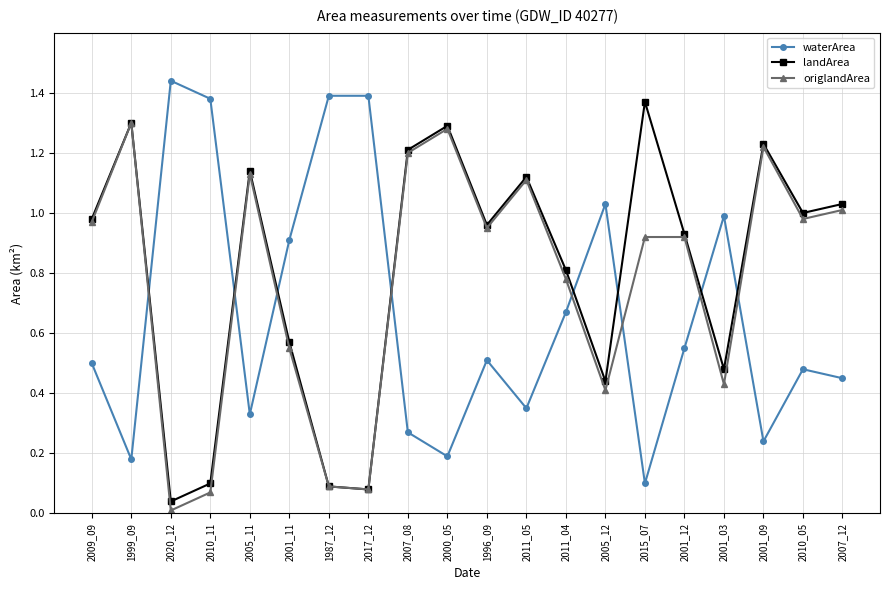

True or false: waterArea has more than 0 interior local peaks.

True